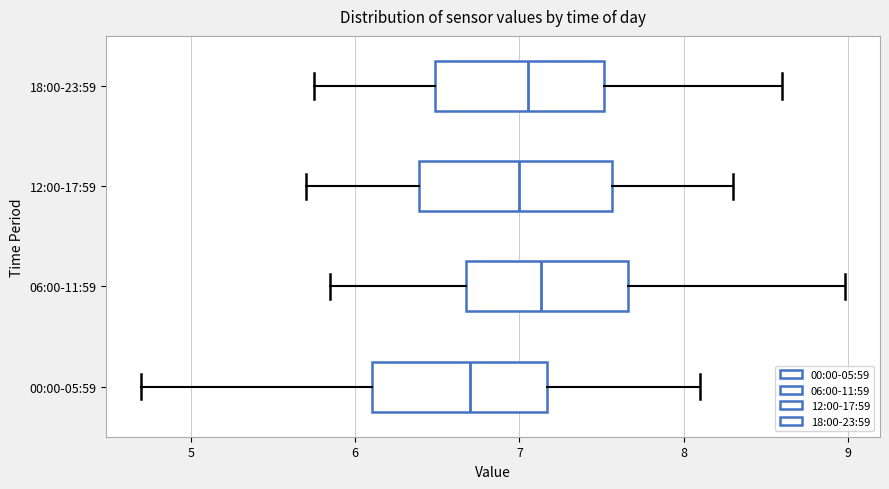

Where does the median line of the box for 06:00-11:59 sit on the x-axis? The values are not printed on the chart, so give them approximately, as read against the axis.

7.1